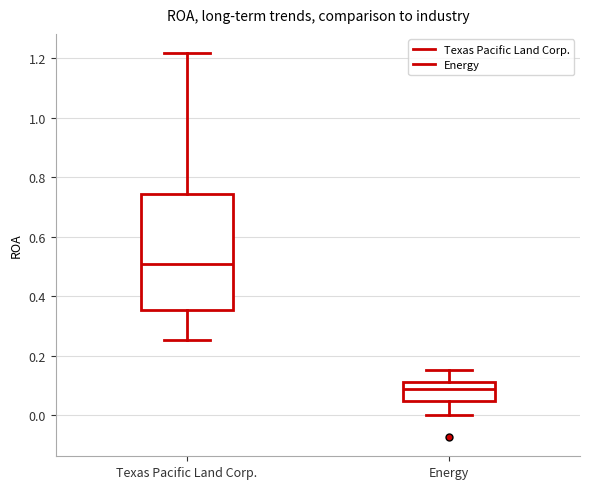

Reading left to right, read every box against the y-axis: the position of its median line, the range the box covers, and the ends of its whiskers. The values are not printed on the chart, so give them approximately, as read against the axis.

Texas Pacific Land Corp.: median 0.50, box 0.36 to 0.74, whiskers 0.26 to 1.22
Energy: median 0.08, box 0.04 to 0.12, whiskers 0.00 to 0.16